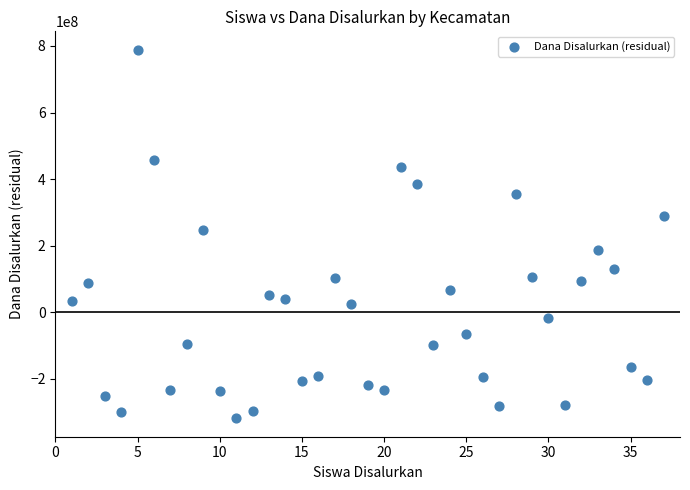

What is the range of X values (max minus min)?

36.0